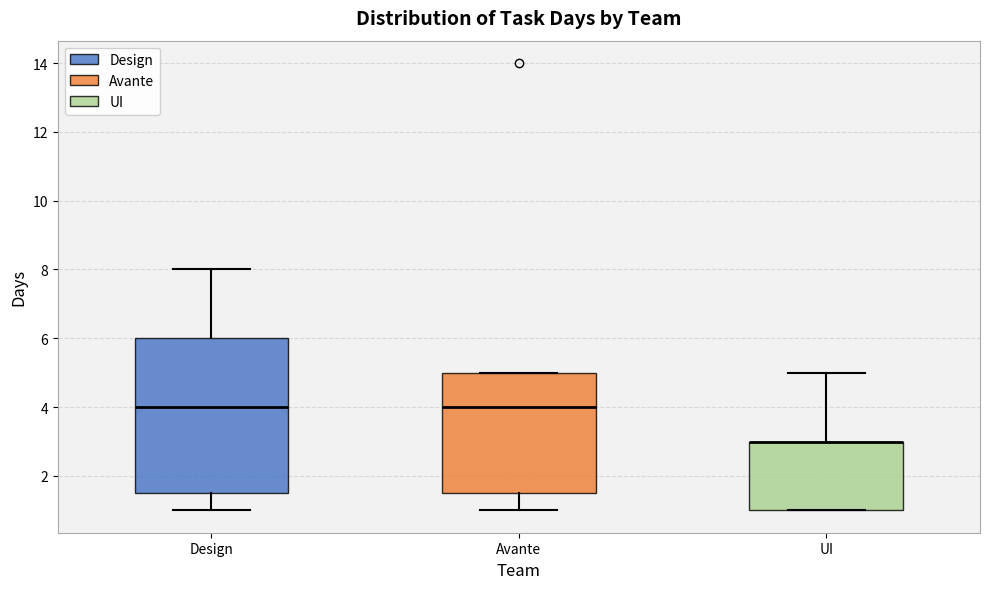

Reading left to right, transcribe this box plot: for each box, give where its median line is, the range the box spans, and where its two whiskers end, as read against the y-axis. The values are not printed on the chart, so give them approximately, as read against the axis.

Design: median 4.0, box 1.6 to 6.0, whiskers 1.0 to 8.0
Avante: median 4.0, box 1.6 to 5.0, whiskers 1.0 to 5.0
UI: median 3.0 (drawn on the box's upper edge), box 1.0 to 3.0, whiskers 1.0 to 5.0